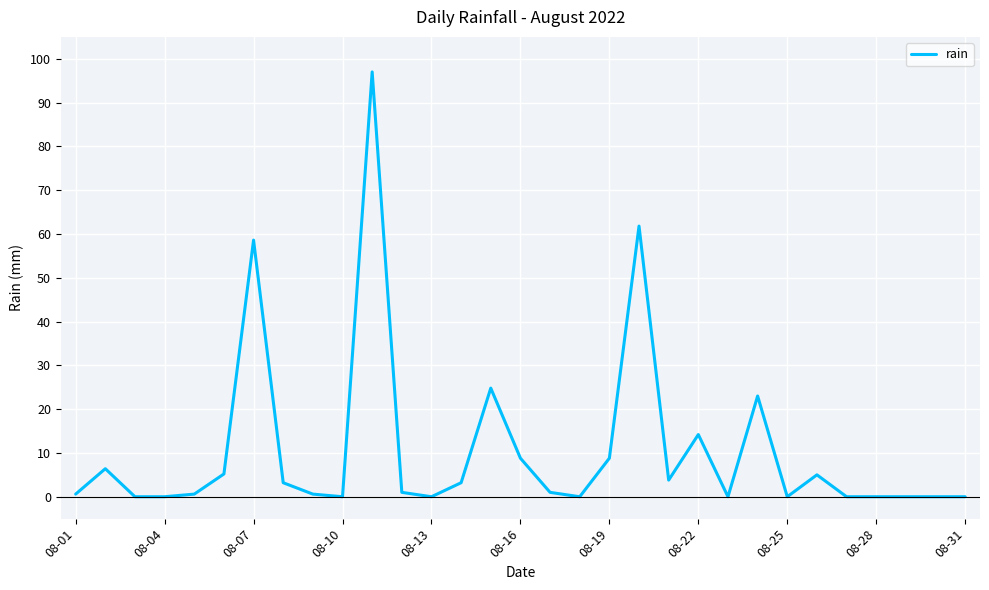

What is the difference between the maximum and minimum values?

97.0